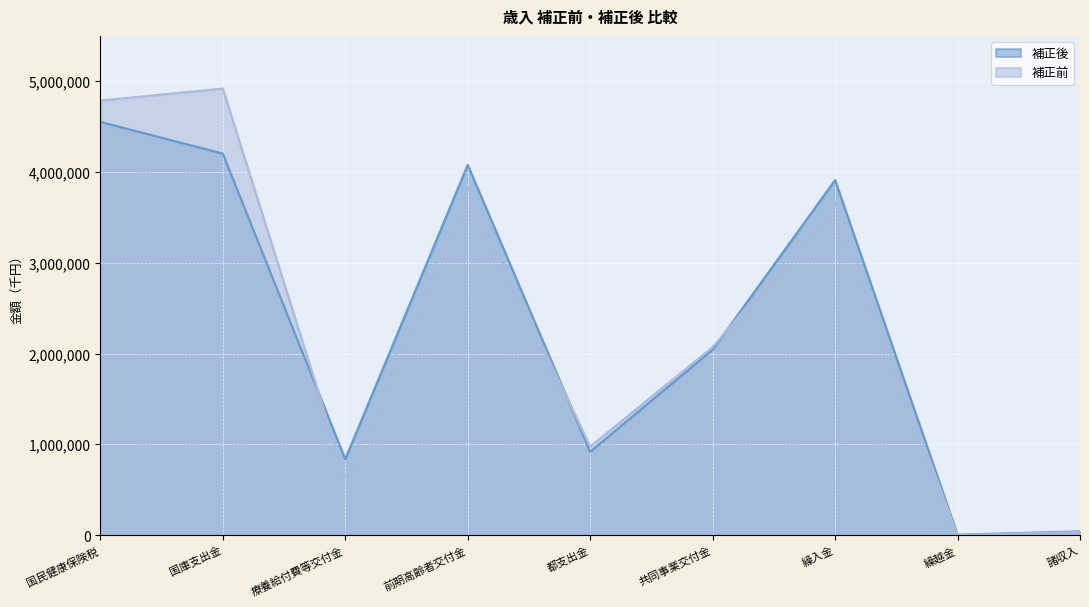

What are all the series names shown in the legend?

補正後, 補正前